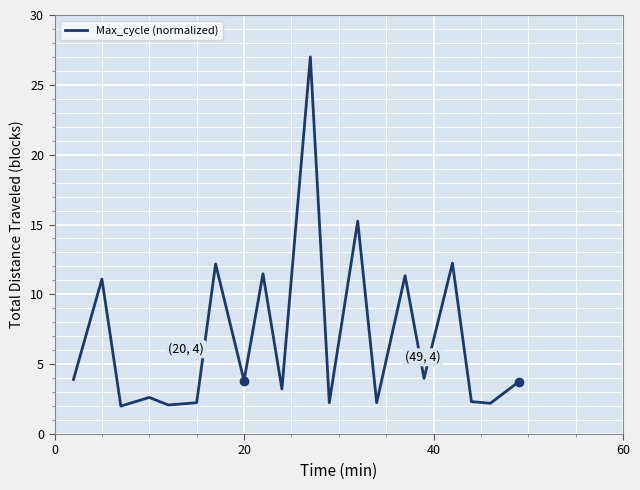

What is the minimum value shown in the chart?

2.0